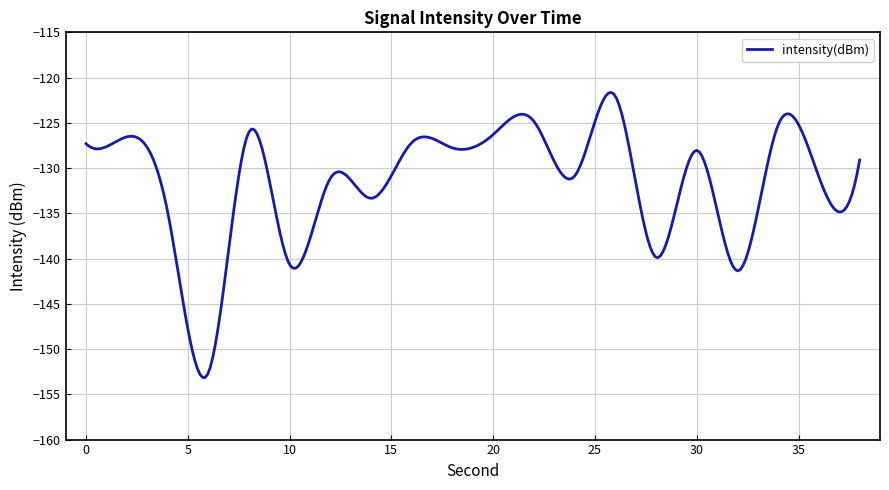

Reading right to left, extract all data points from this chart.

38=-129.1	36=-131.0	34=-125.2	32=-141.4	30=-128.0	28=-139.9	26=-122.0	24=-130.9	22=-124.8	20=-126.3	18=-127.8	16=-127.2	14=-133.3	12=-131.1	10=-140.7	8=-126.0	6=-152.7	4=-134.7	2=-126.5	0=-127.3